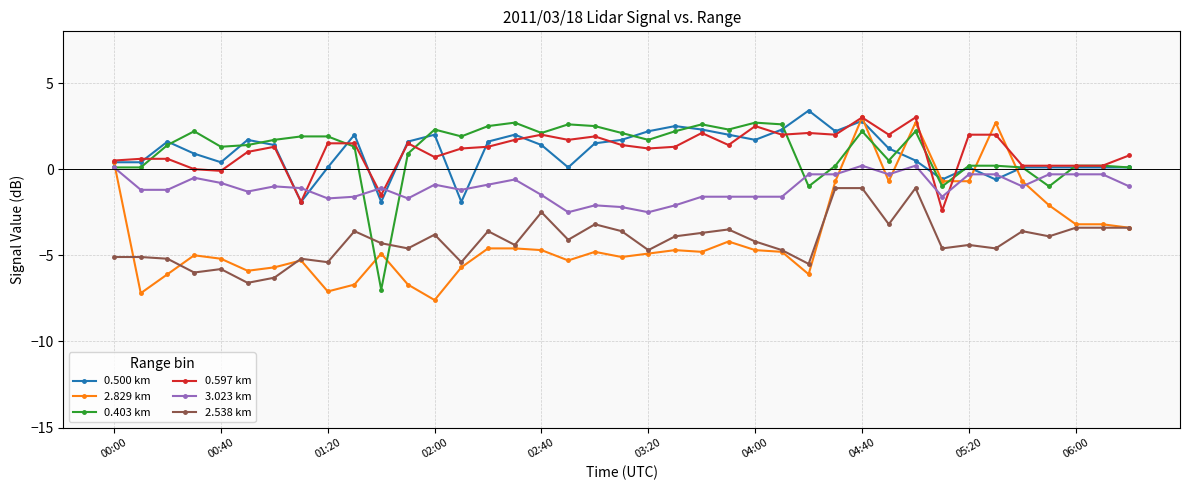

Which series has the widest spread of values?

2.829 km